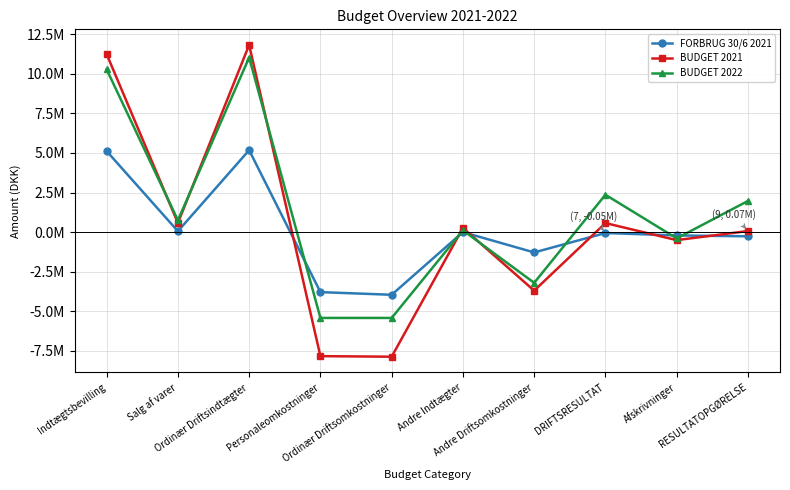

Reading right to left, extract all data points from this chart.

FORBRUG 30/6 2021: RESULTATOPGØRELSE=-260525.6	Afskrivninger=-206904.9	DRIFTSRESULTAT=-53620.7	Andre Driftsomkostninger=-1279994.9	Andre Indtægter=3850.0	Ordinær Driftsomkostninger=-3954163.1	Personaleomkostninger=-3785763.7	Ordinær Driftsindtægter=5178621.3	Salg af varer=59779.9	Indtægtsbevilling=5118841.3
BUDGET 2021: RESULTATOPGØRELSE=71965.0	Afskrivninger=-502945.0	DRIFTSRESULTAT=574910.0	Andre Driftsomkostninger=-3693370.3	Andre Indtægter=266100.0	Ordinær Driftsomkostninger=-7865195.3	Personaleomkostninger=-7829195.3	Ordinær Driftsindtægter=11825375.6	Salg af varer=580000.0	Indtægtsbevilling=11245375.6
BUDGET 2022: RESULTATOPGØRELSE=1970940.9	Afskrivninger=-391818.3	DRIFTSRESULTAT=2362759.2	Andre Driftsomkostninger=-3199269.9	Andre Indtægter=116100.0	Ordinær Driftsomkostninger=-5416680.3	Personaleomkostninger=-5416680.3	Ordinær Driftsindtægter=11031008.8	Salg af varer=753196.8	Indtægtsbevilling=10277812.0